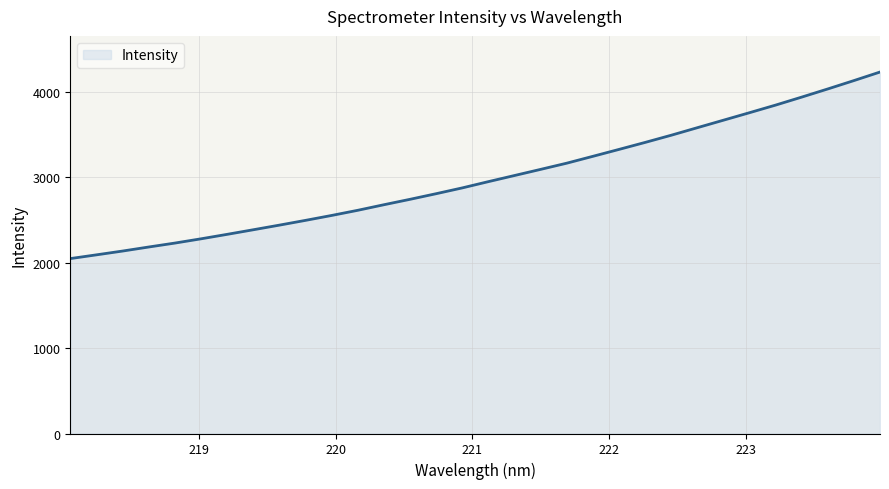

What is the smallest value displayed?

2046.0